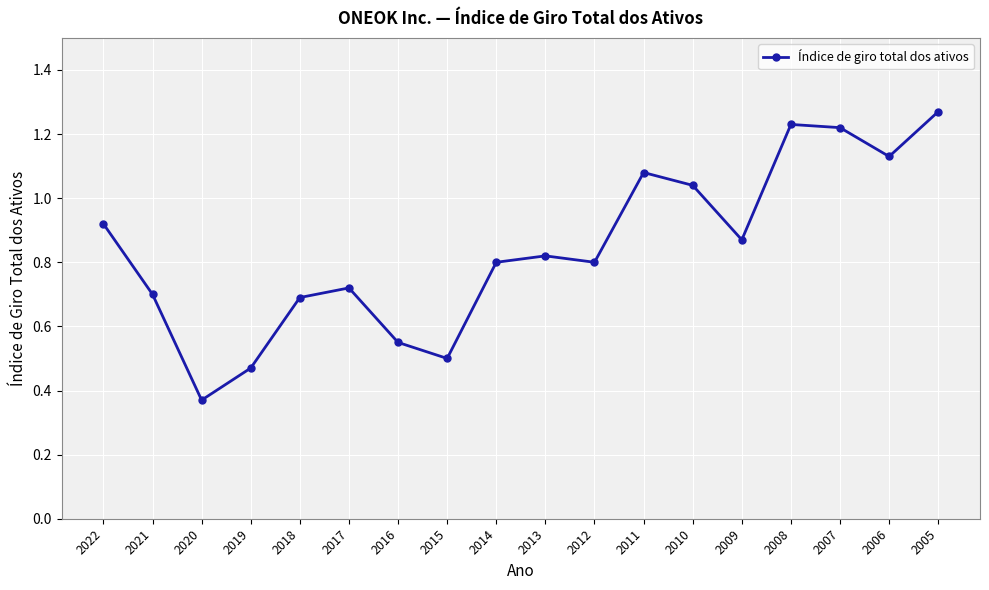

Which label corresponds to the largest value in the chart?

2005